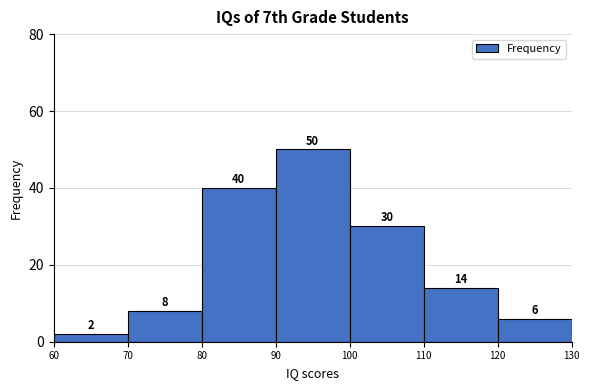

Reading left to right, transcribe this chart: for each bar, give the range it covers on the x-axis and its height.

60 to 70: 2
70 to 80: 8
80 to 90: 40
90 to 100: 50
100 to 110: 30
110 to 120: 14
120 to 130: 6